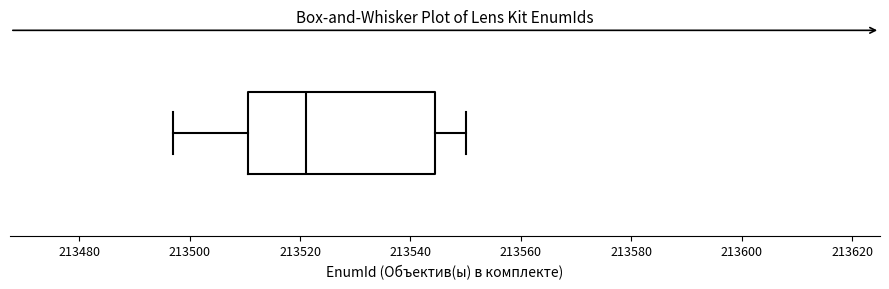

Transcribe this box plot: give where the median line is, the range the box spans, and where the two whiskers end, as read against the x-axis. The values are not printed on the chart, so give them approximately, as read against the axis.

median 213522, box 213510 to 213544, whiskers 213498 to 213550